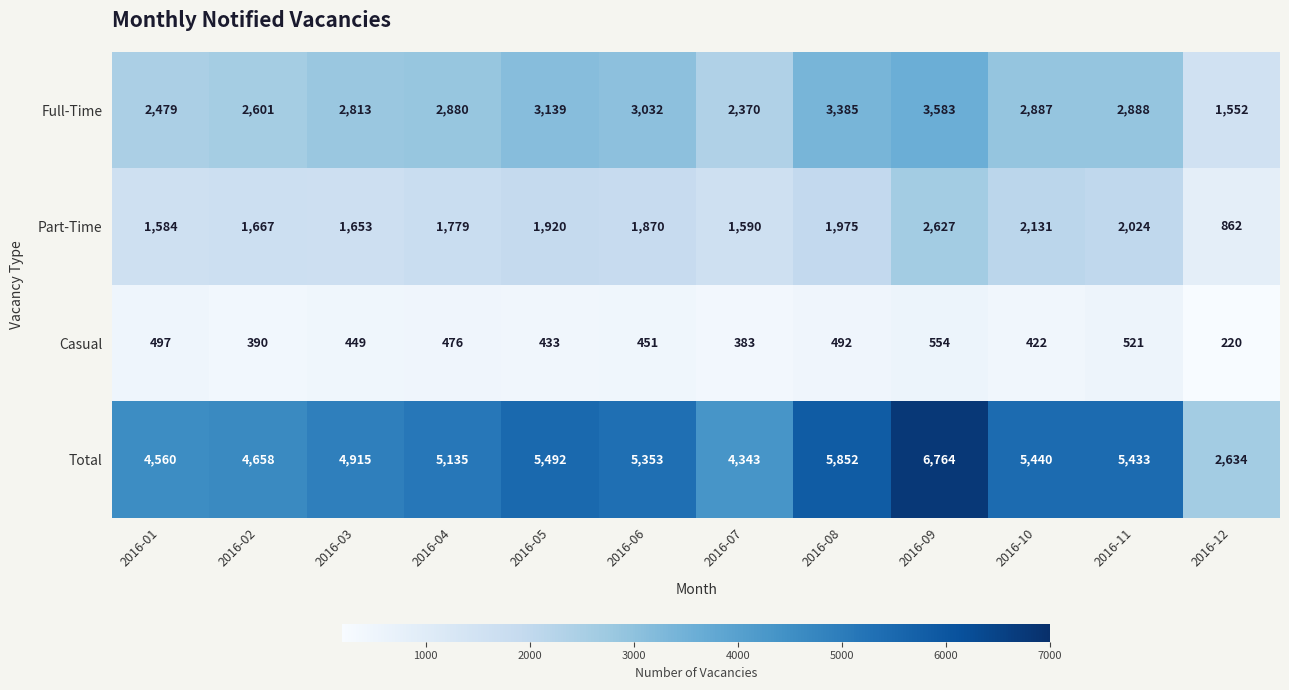

Is it true that Casual equals 216 at 2016-11?

False